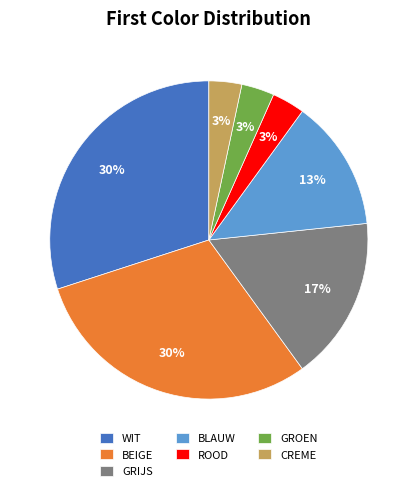

Is it true that CREME is 13% of the pie?

False